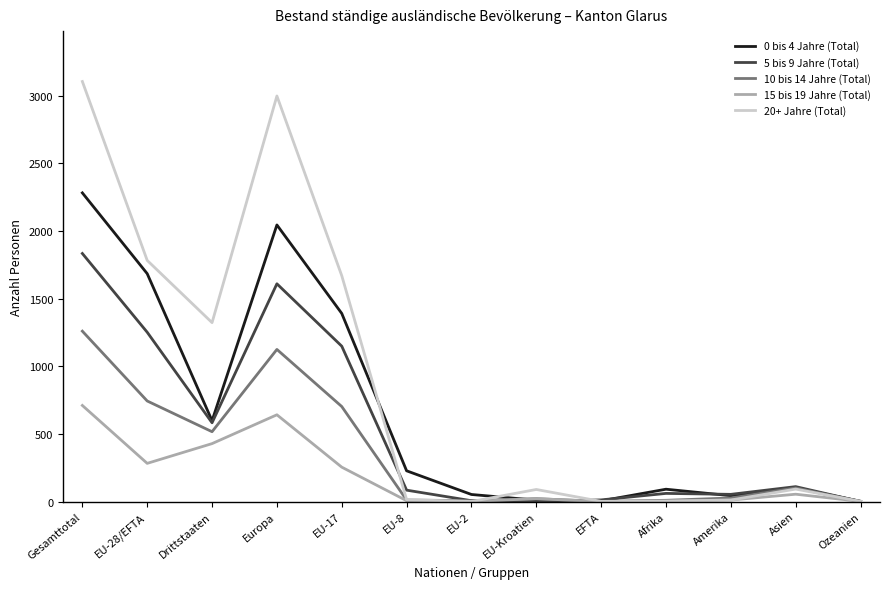

Which series has the largest range (max minus min)?

20+ Jahre (Total)